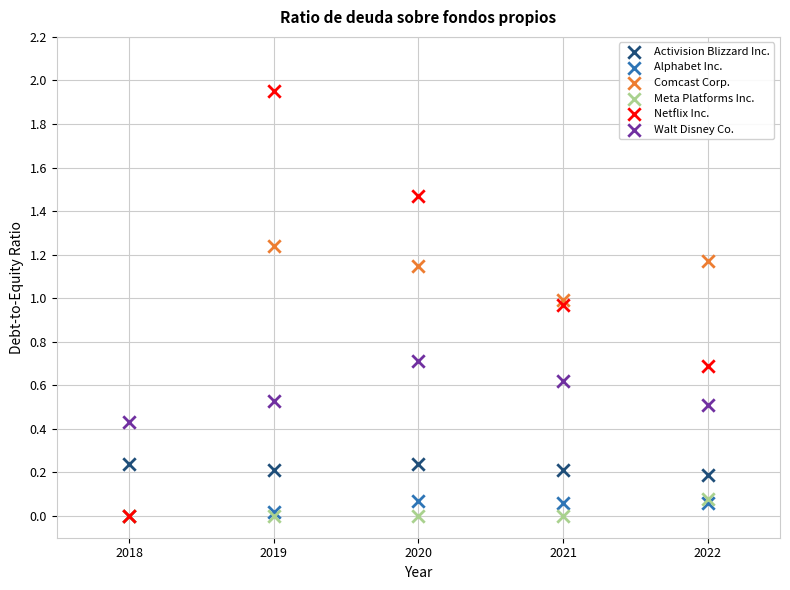

What are all the series names shown in the legend?

Activision Blizzard Inc., Alphabet Inc., Comcast Corp., Meta Platforms Inc., Netflix Inc., Walt Disney Co.